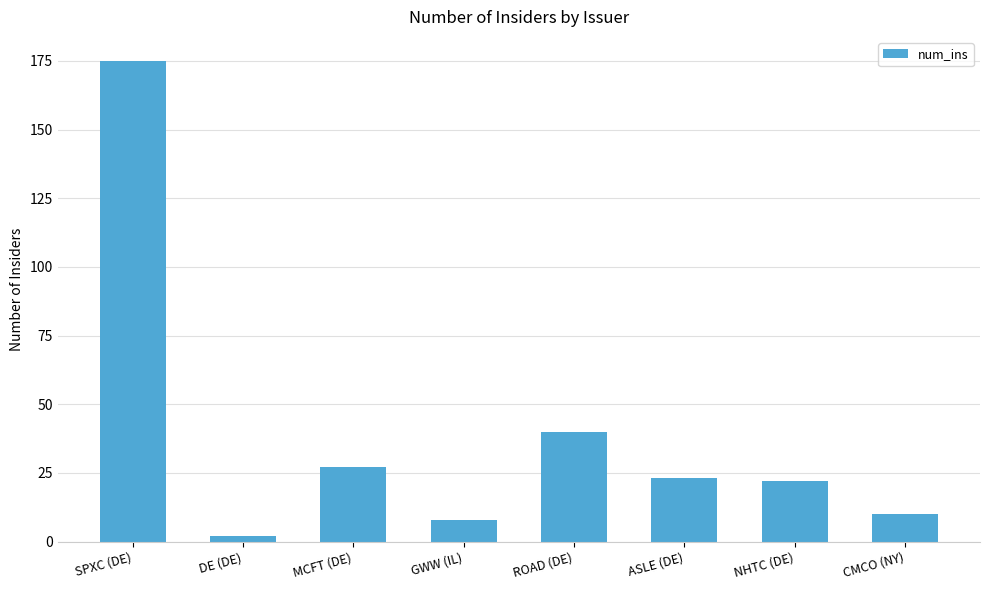

What is the difference between the maximum and minimum values?

173